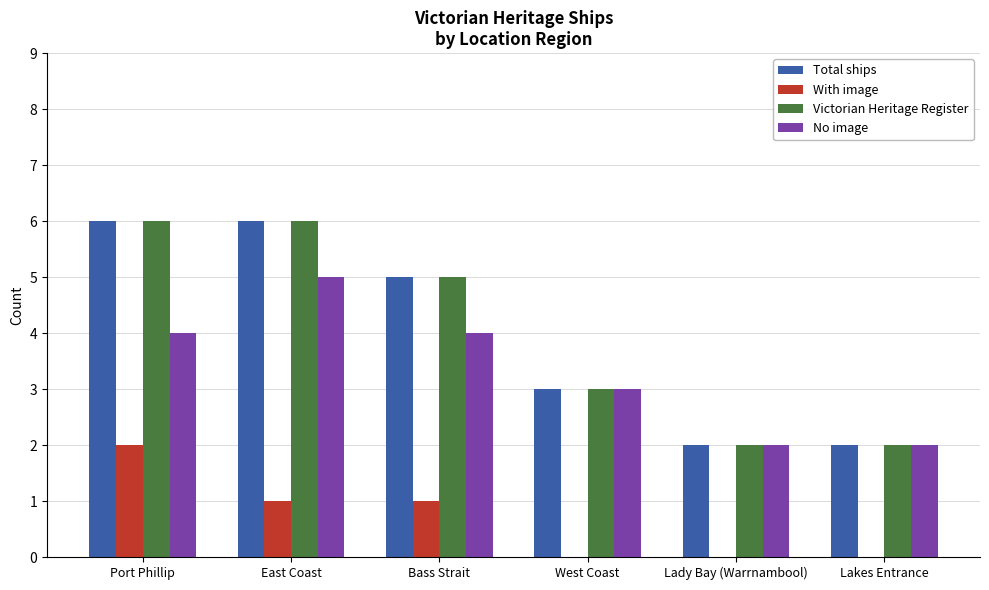

What is the total value across all series at East Coast?

18